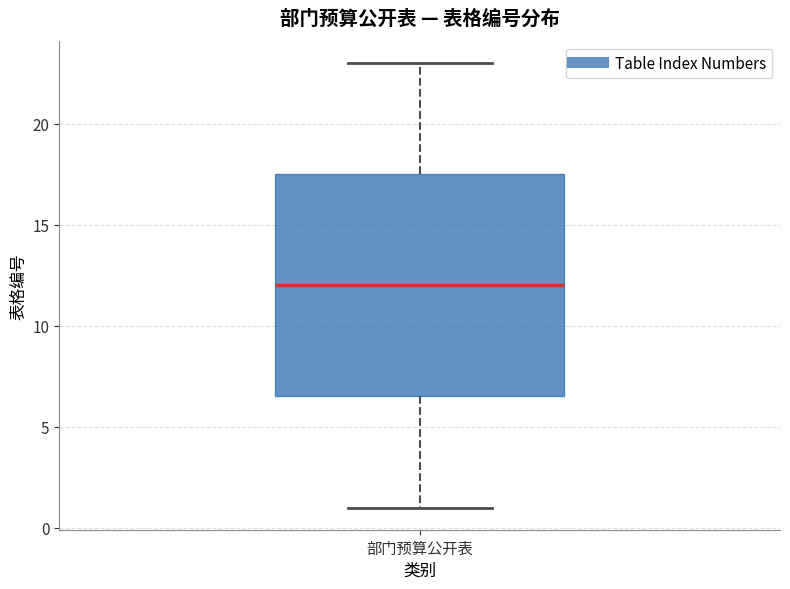

Transcribe this box plot: give where the median line is, the range the box spans, and where the two whiskers end, as read against the y-axis. The values are not printed on the chart, so give them approximately, as read against the axis.

median 12.0, box 6.5 to 17.5, whiskers 1.0 to 23.0